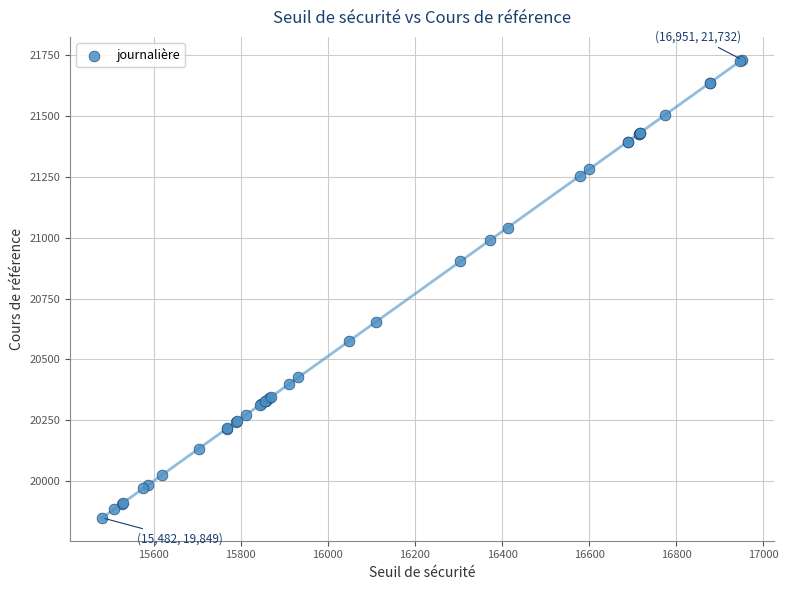

What Y value in the scatter plot is closest to 20790?

20903.4